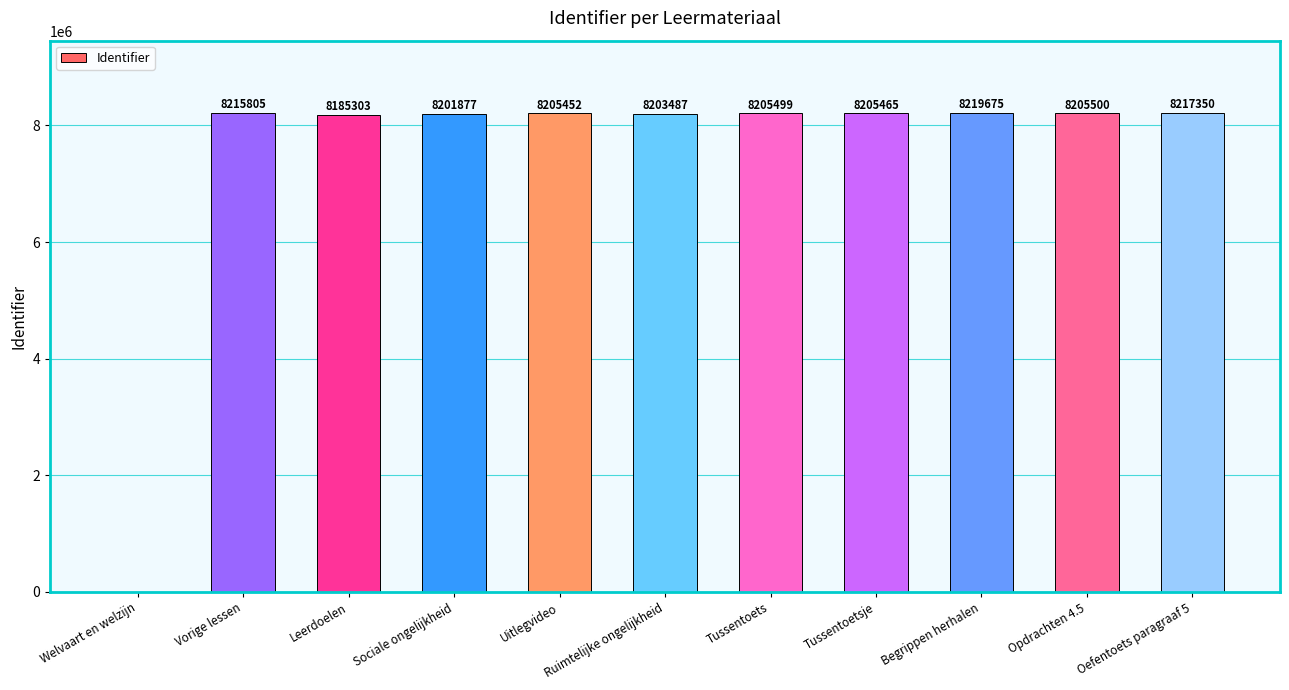

Which label corresponds to the largest value in the chart?

Begrippen herhalen